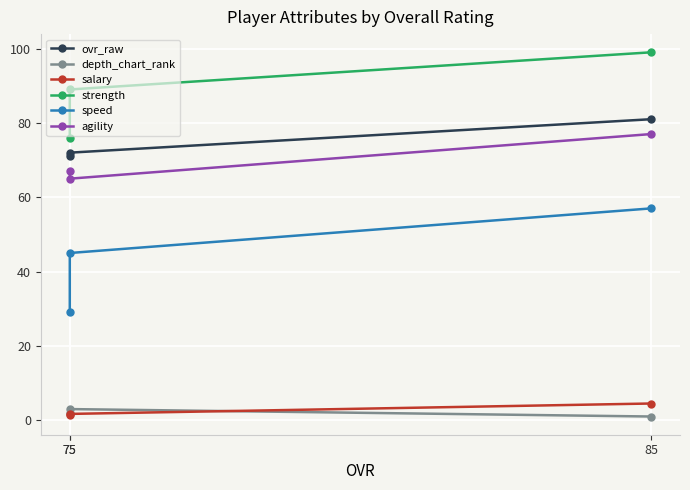

What is the average value of the speed series?

43.7